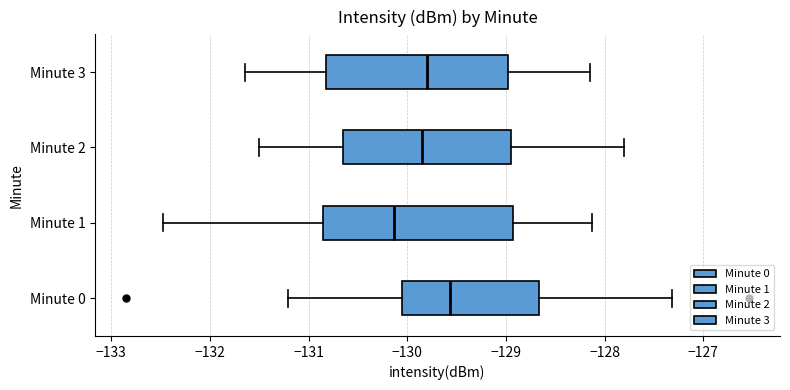

Reading bottom to top, transcribe this box plot: for each box, give where its median line is, the range the box spans, and where its two whiskers end, as read against the x-axis. The values are not printed on the chart, so give them approximately, as read against the axis.

Minute 0: median -129.6, box -130.1 to -128.7, whiskers -131.2 to -127.3
Minute 1: median -130.1, box -130.9 to -128.9, whiskers -132.5 to -128.1
Minute 2: median -129.8, box -130.6 to -128.9, whiskers -131.5 to -127.8
Minute 3: median -129.8, box -130.8 to -129.0, whiskers -131.6 to -128.1